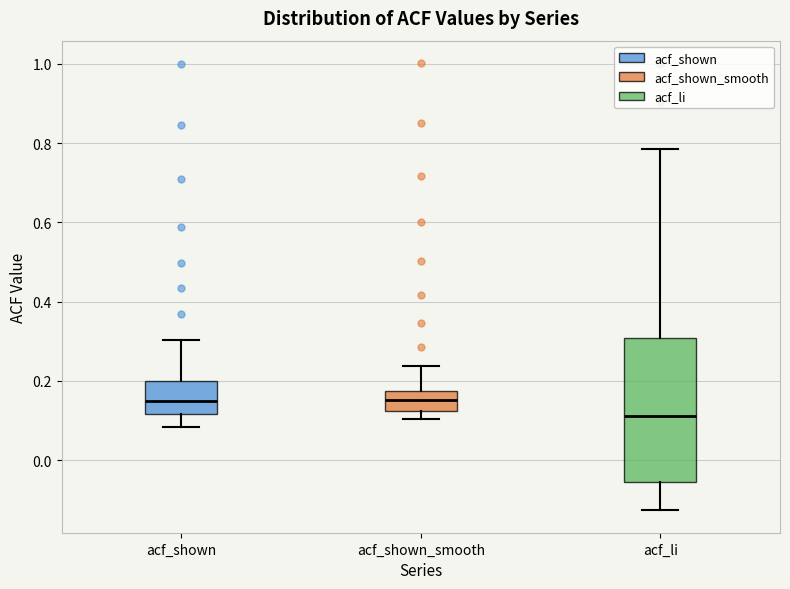

Where is the lower edge of the box for acf_shown on the y-axis? The values are not printed on the chart, so give them approximately, as read against the axis.

0.12